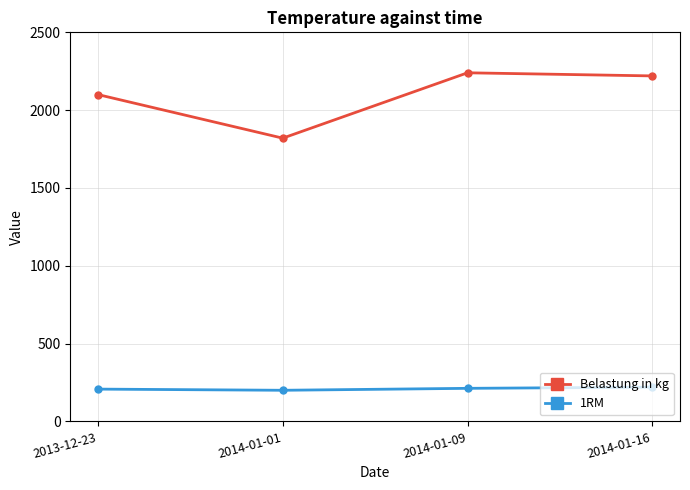

True or false: Belastung in kg has a value of 484.1 at 2014-01-01.

False